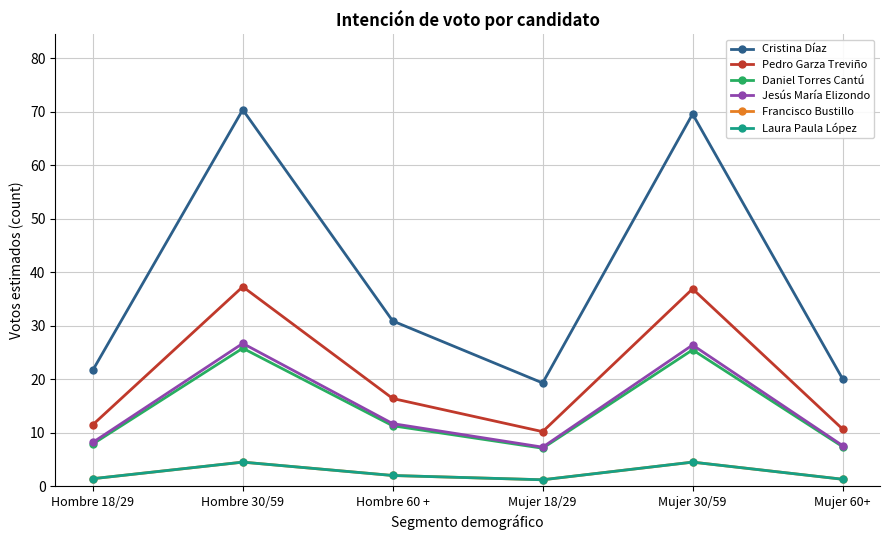

What position from the left is Hombre 18/29?

1